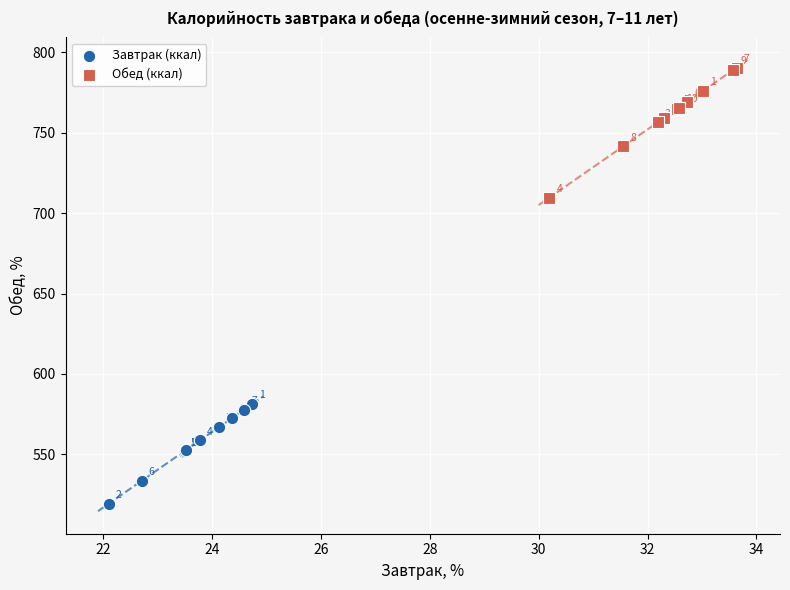

Which series has the largest Y range (max minus min)?

Обед (ккал)